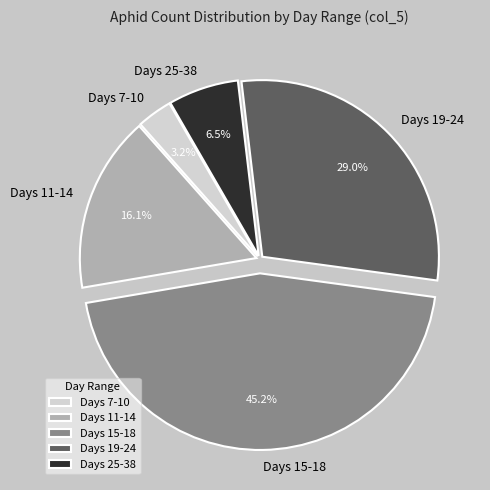

Between Days 25-38 and Days 15-18, which is larger?

Days 15-18